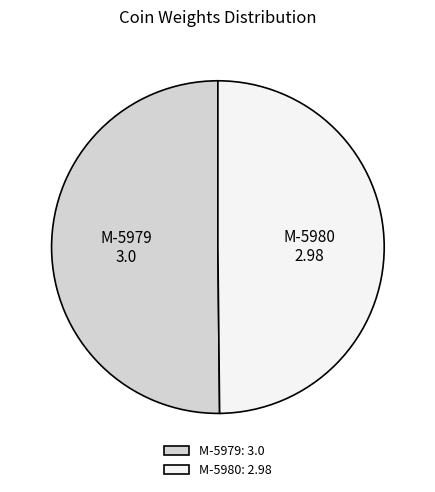

Is it true that M-5979 is 36% of the pie?

False